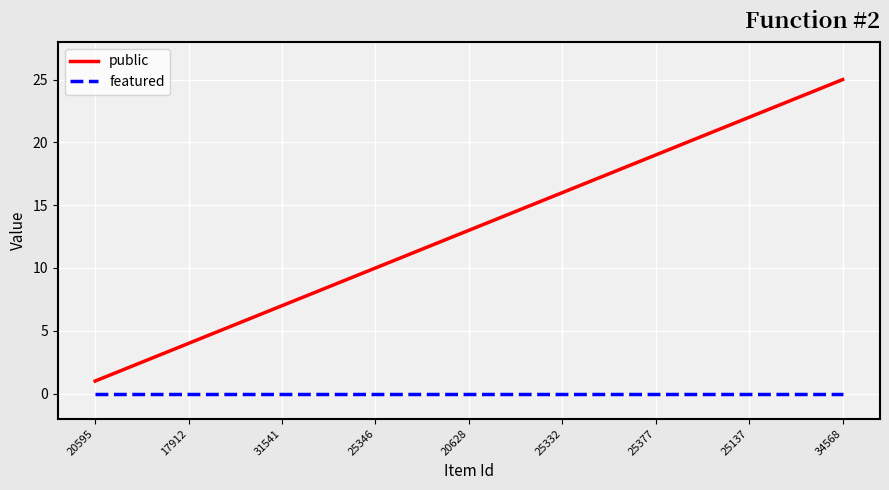

True or false: public and featured intersect in this chart.

False